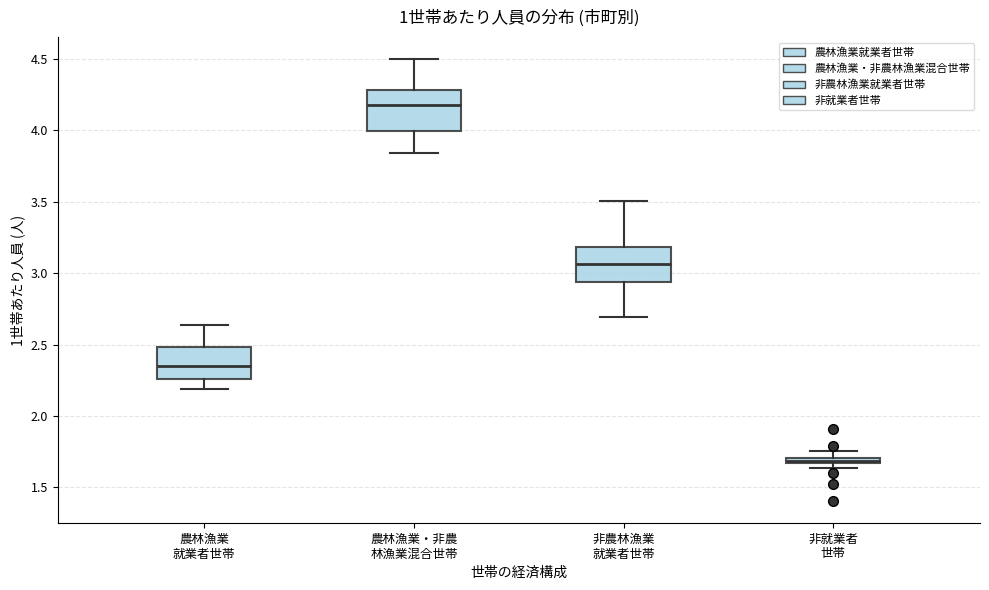

Which box's median line is the lowest?

非就業者 世帯